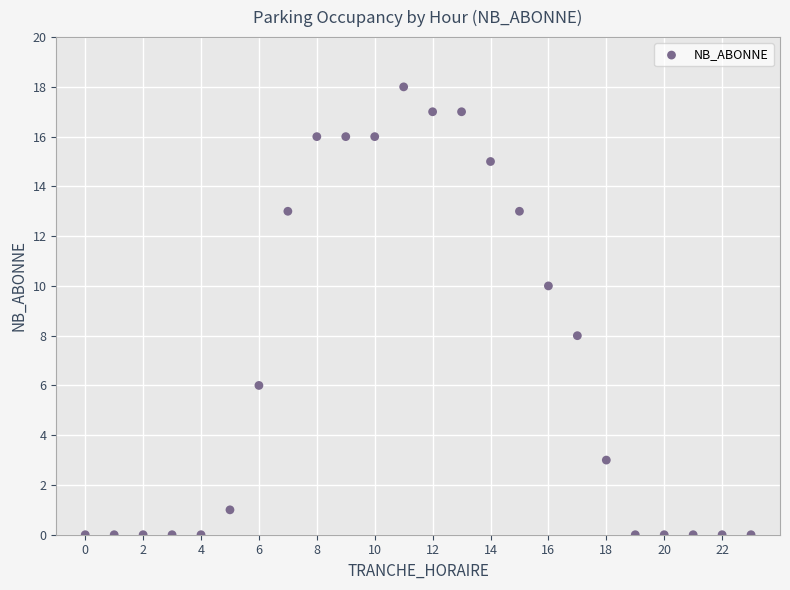

What is the range of Y values (max minus min)?

18